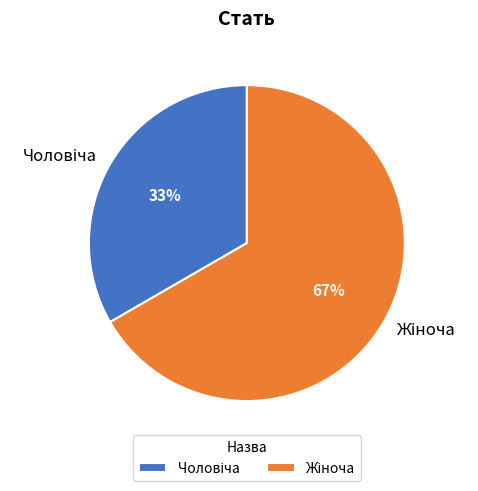

How many slices are in this pie chart?

2